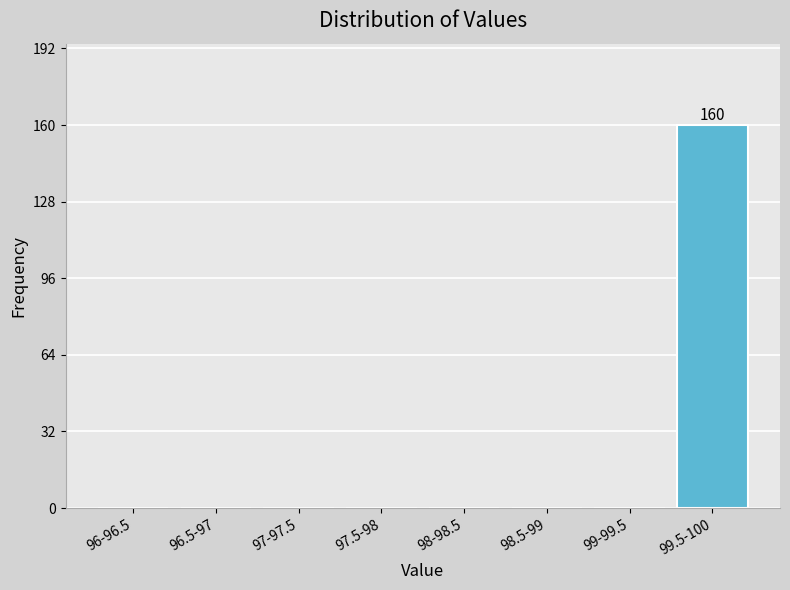

Reading left to right, what are all the values shown in this chart?

96-96.5=0	96.5-97=0	97-97.5=0	97.5-98=0	98-98.5=0	98.5-99=0	99-99.5=0	99.5-100=160